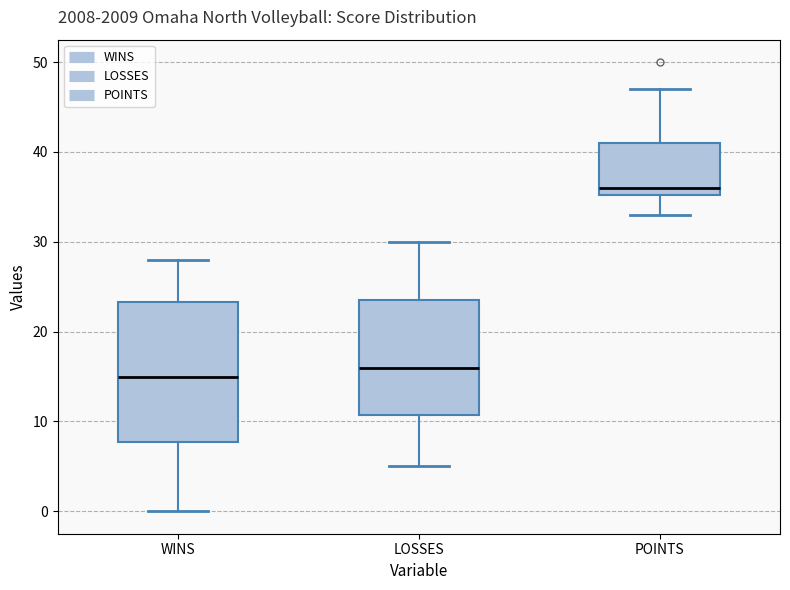

Where does the upper whisker of the box for WINS end on the y-axis? The values are not printed on the chart, so give them approximately, as read against the axis.

28